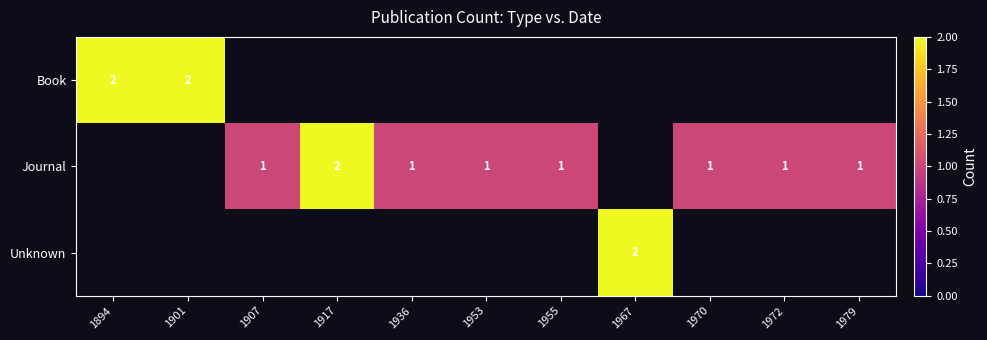

The Journal series shows 3 at 1917. True or false?

False